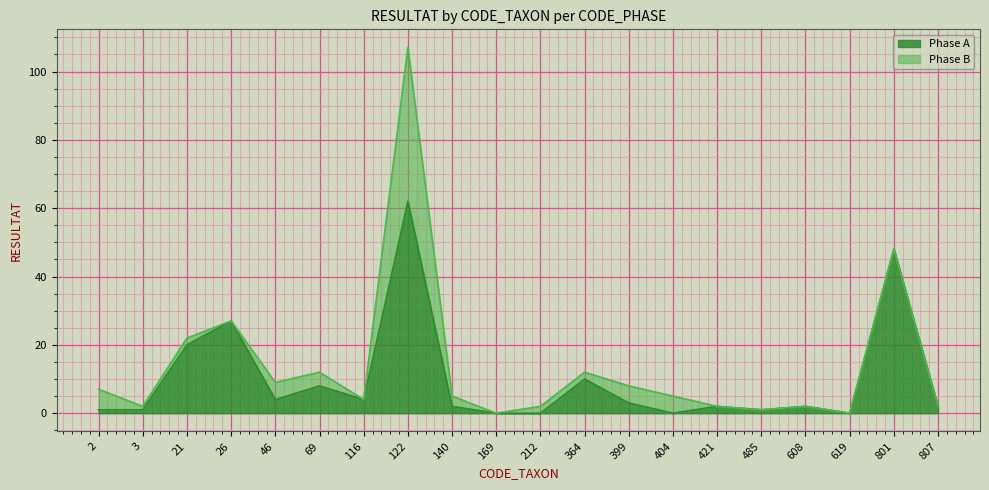

Reading left to right, what are all the values shown in this chart?

1	1	20	27	4	8	4	62	2	0	0	10	3	0	2	1	2	0	48	2